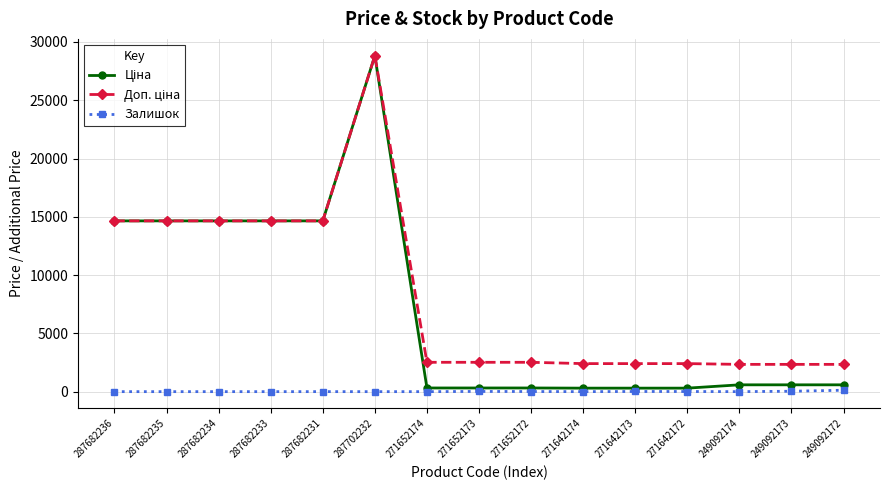

How many data points does each series have?

15